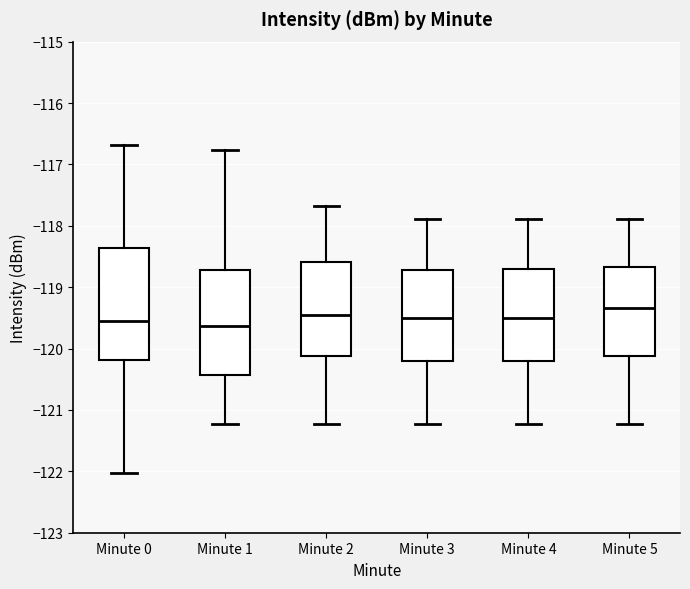

Which box is the tallest, from its lower edge to its upper edge?

Minute 0